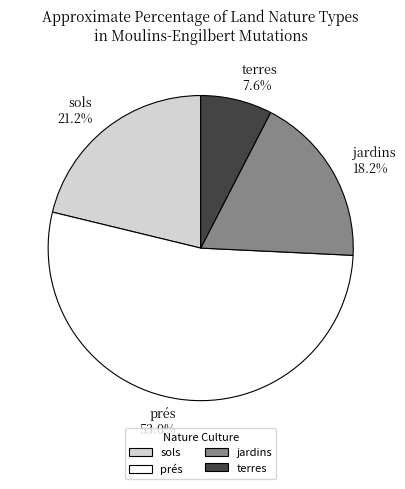

Does prés represent more than half of the total?

Yes